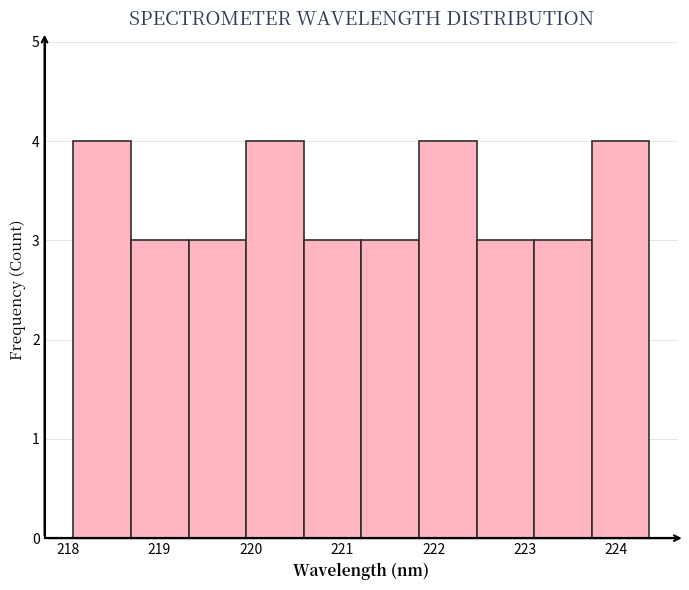

Reading left to right, transcribe this chart: for each bar, give the range it covers on the x-axis and its height. Neither the bar edges nor the heights are printed on the chart, so give them approximately, as read against the axes.

218.1 to 218.7: 4
218.7 to 219.3: 3
219.3 to 220.0: 3
220.0 to 220.6: 4
220.6 to 221.2: 3
221.2 to 221.8: 3
221.8 to 222.5: 4
222.5 to 223.1: 3
223.1 to 223.7: 3
223.7 to 224.4: 4